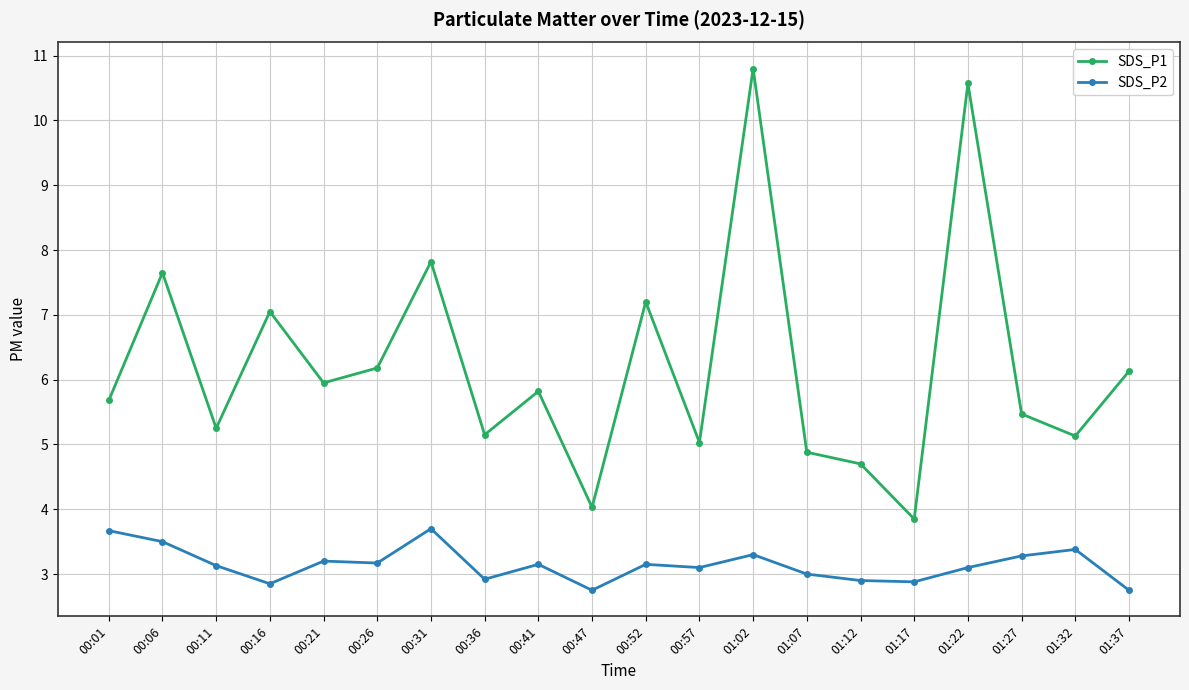

Is the value of SDS_P1 at 00:21 greater than the value of SDS_P2 at 01:22?

Yes